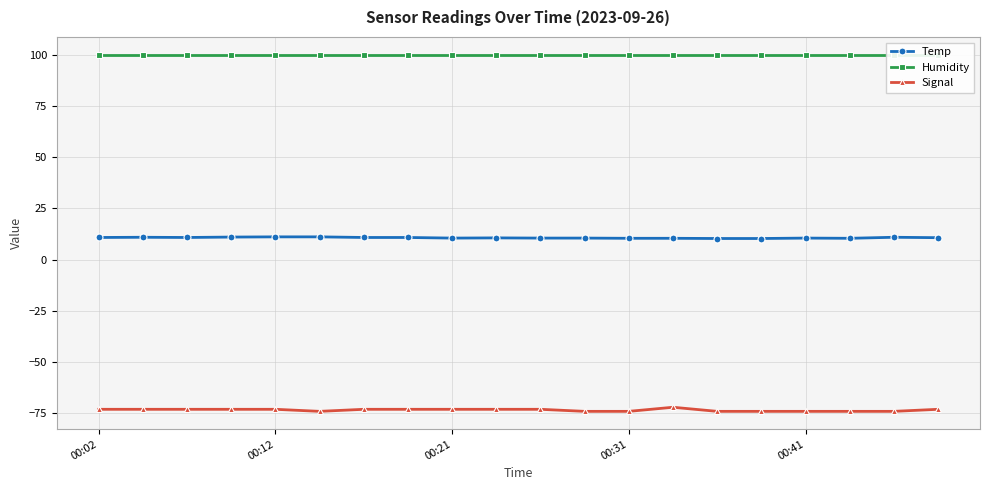

Which category has the lowest value in the Humidity series?

00:02